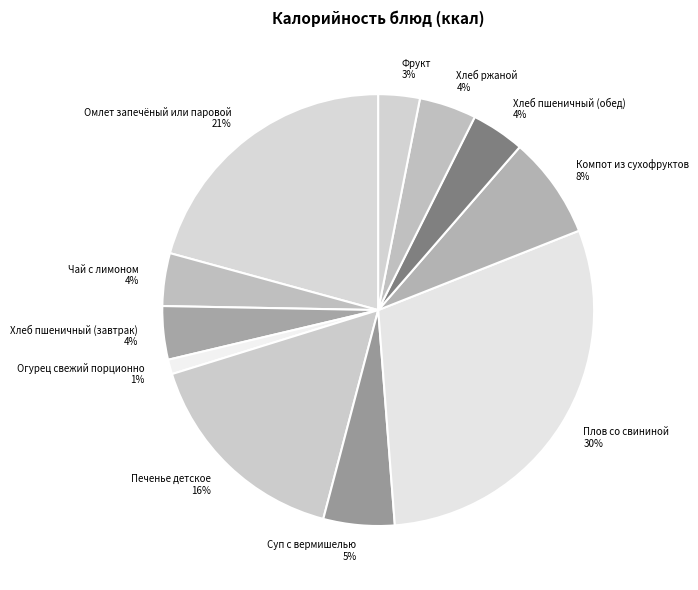

What percentage is the Огурец свежий порционно slice, to the nearest percent?

1%